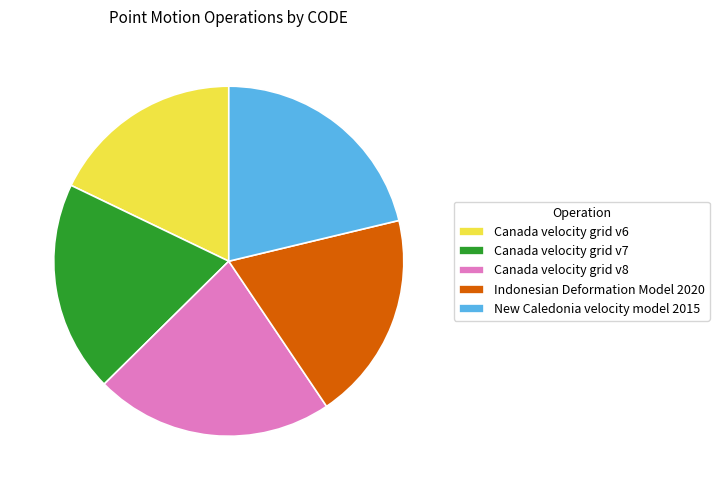

Between Canada velocity grid v7 and Canada velocity grid v8, which is larger?

Canada velocity grid v8